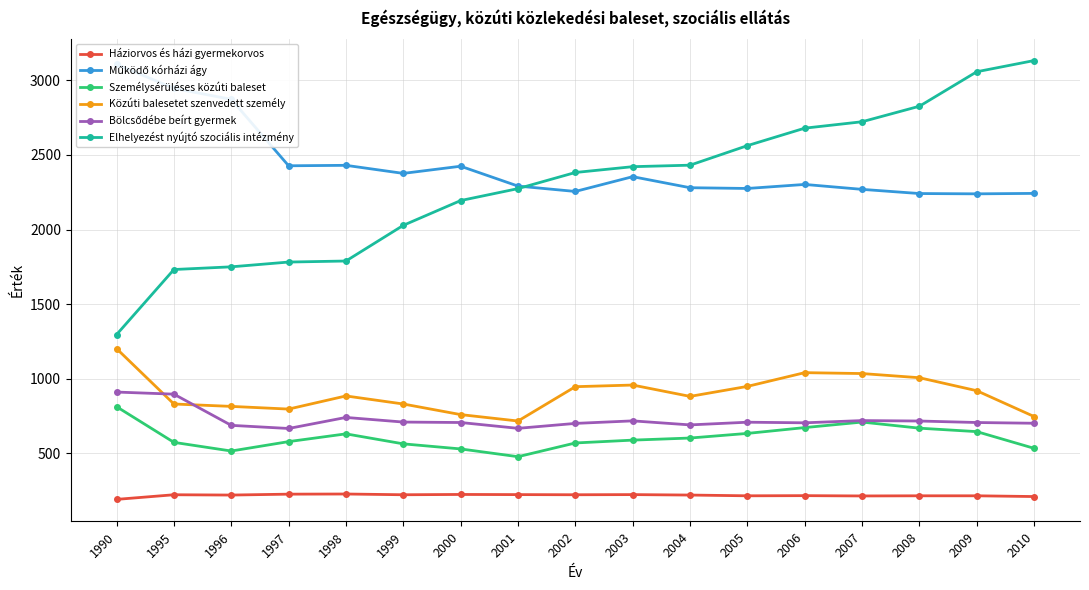

True or false: Működő kórházi ágy and Bölcsődébe beírt gyermek intersect in this chart.

False